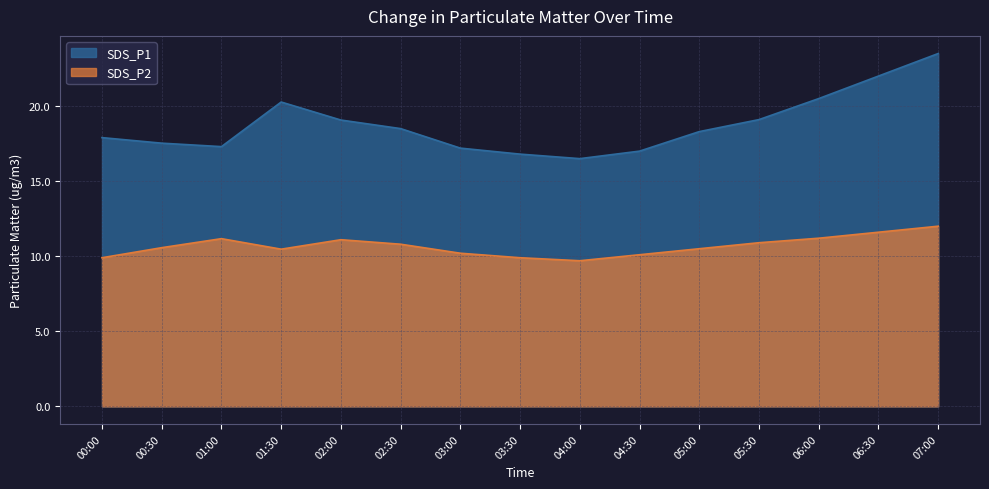

In SDS_P2, how many points are lower than both neighbors (excluding endpoints)?

2